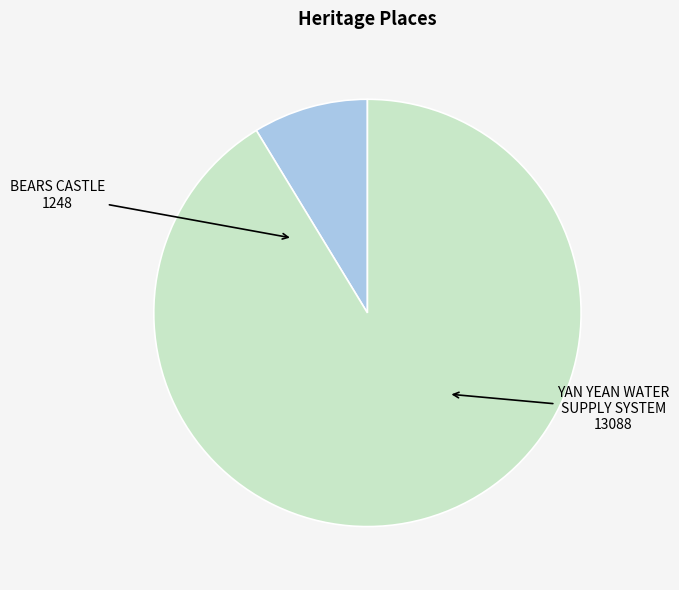

How many segments does this pie chart have?

2